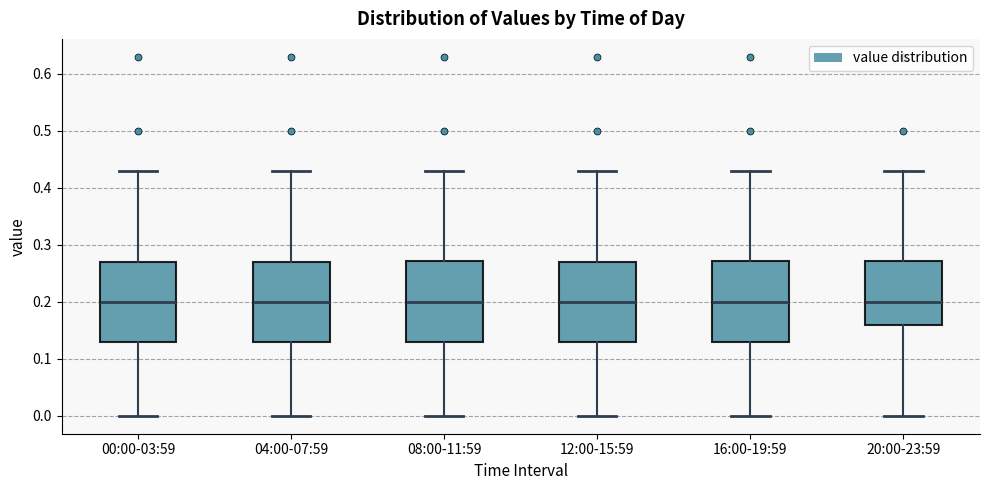

Reading left to right, transcribe this box plot: for each box, give where its median line is, the range the box spans, and where its two whiskers end, as read against the y-axis. The values are not printed on the chart, so give them approximately, as read against the axis.

00:00-03:59: median 0.20, box 0.13 to 0.27, whiskers 0.00 to 0.43
04:00-07:59: median 0.20, box 0.13 to 0.27, whiskers 0.00 to 0.43
08:00-11:59: median 0.20, box 0.13 to 0.27, whiskers 0.00 to 0.43
12:00-15:59: median 0.20, box 0.13 to 0.27, whiskers 0.00 to 0.43
16:00-19:59: median 0.20, box 0.13 to 0.27, whiskers 0.00 to 0.43
20:00-23:59: median 0.20, box 0.16 to 0.27, whiskers 0.00 to 0.43